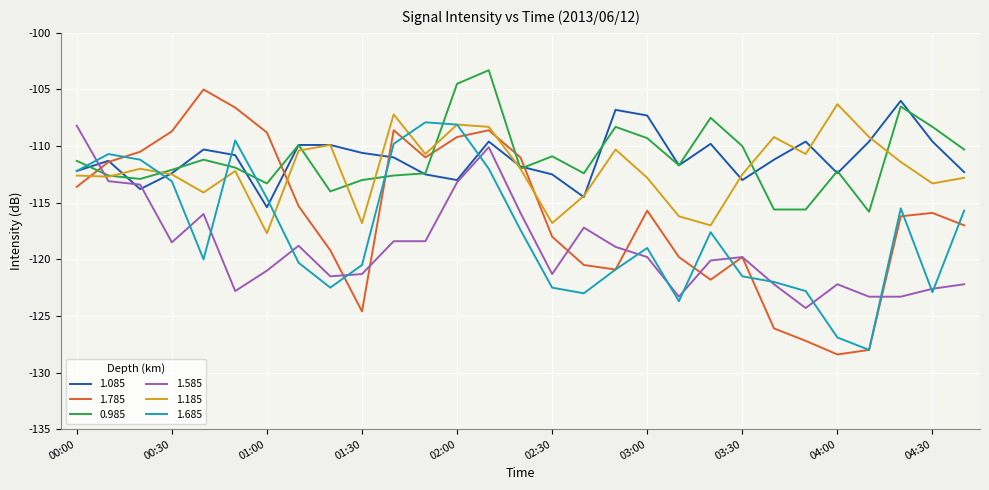

After their last crossing, which series has the higher values: 0.985 or 1.785?

0.985